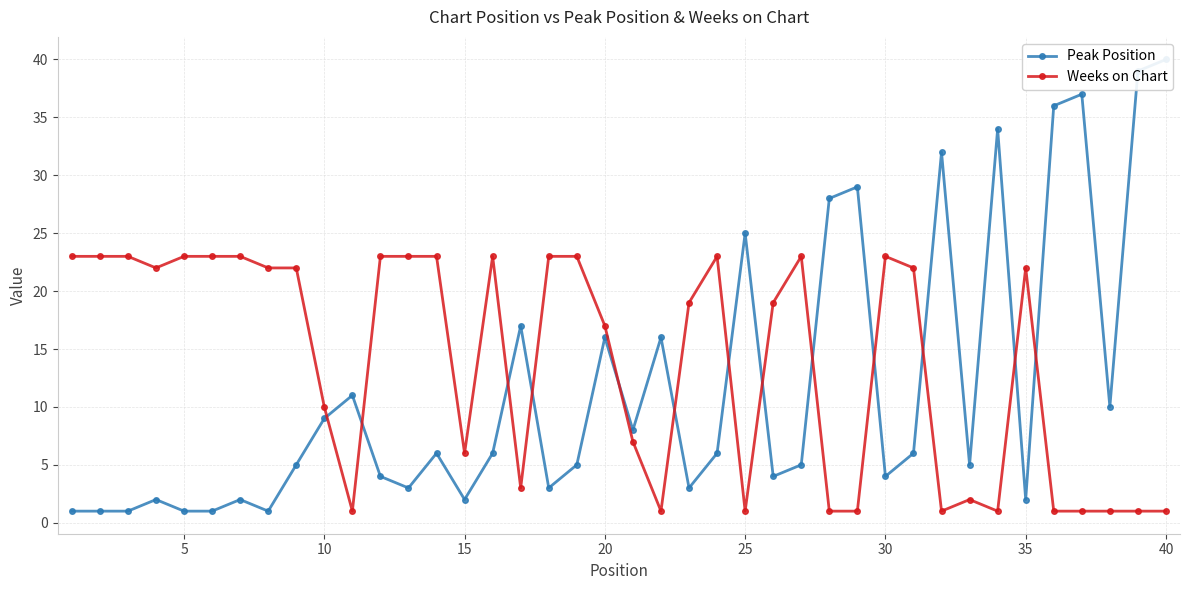

True or false: Weeks on Chart has more than 0 points higher than both neighbors.

True